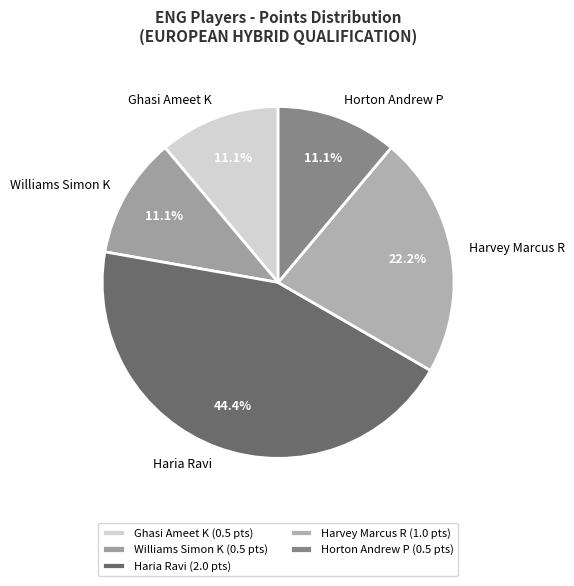

Which has a higher value, Harvey Marcus R or Williams Simon K?

Harvey Marcus R